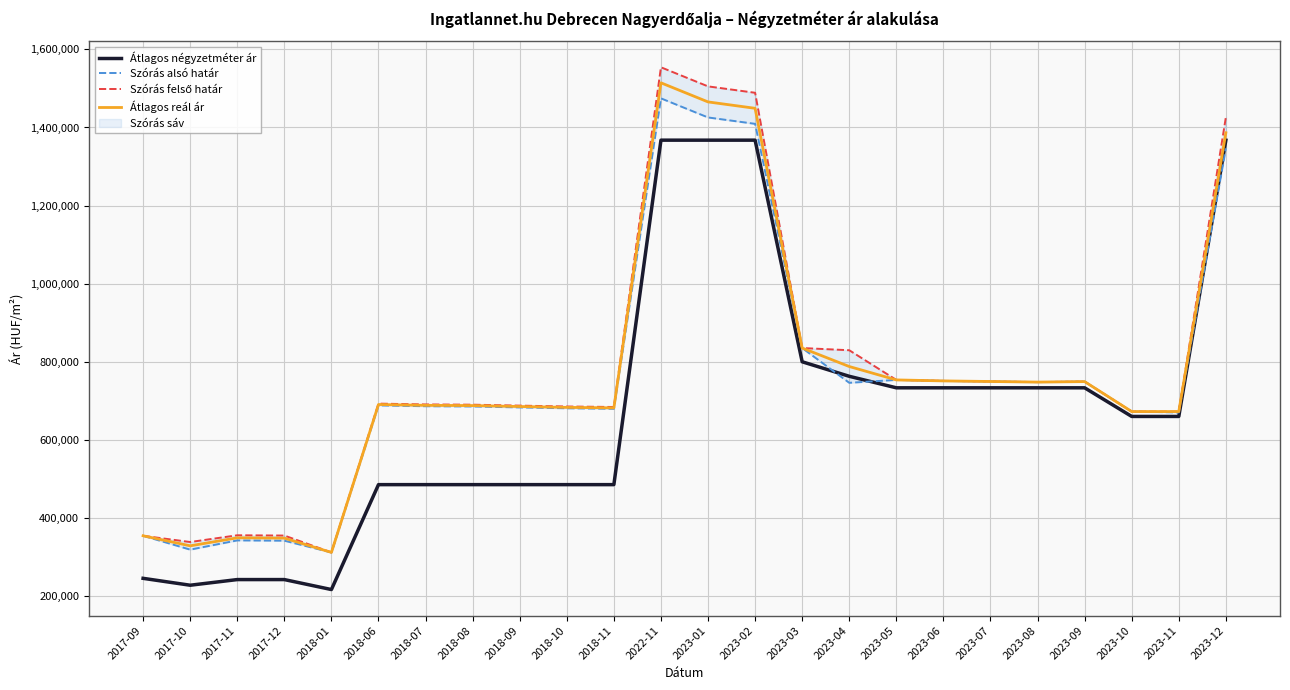

Where does the Átlagos négyzetméter ár series first go above 660000?

2022-11